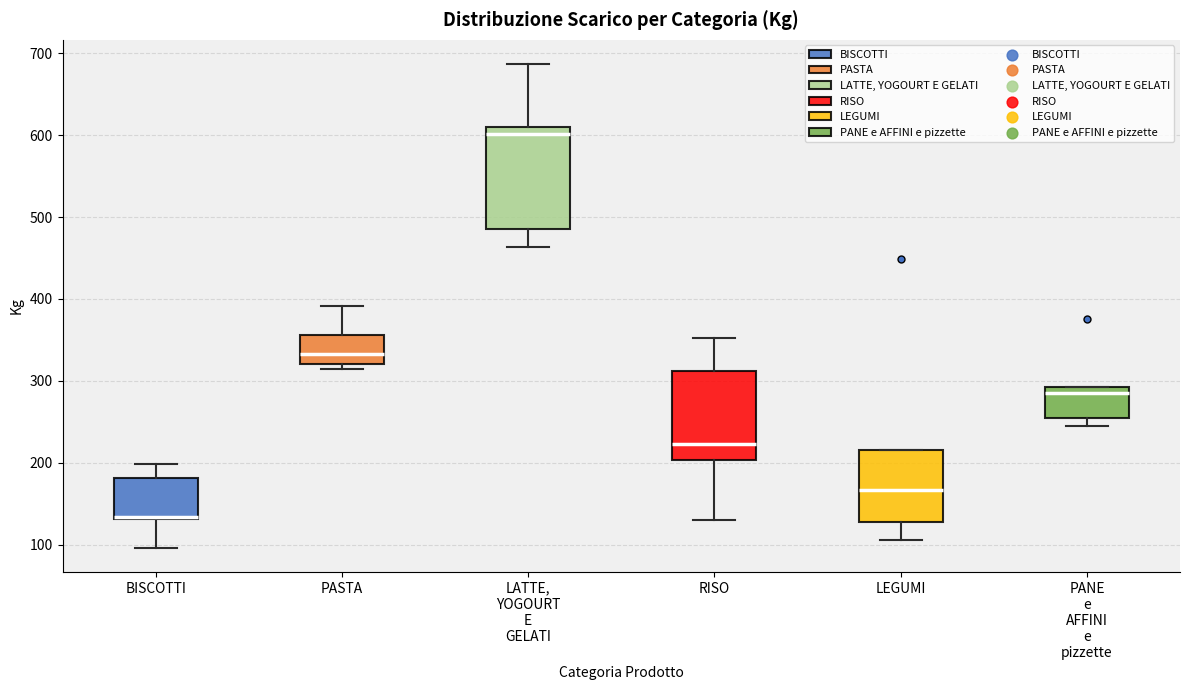

Reading left to right, transcribe this box plot: for each box, give where its median line is, the range the box spans, and where its two whiskers end, as read against the y-axis. The values are not printed on the chart, so give them approximately, as read against the axis.

BISCOTTI: median 130 (just above the box's lower edge), box 130 to 180, whiskers 100 to 200
PASTA: median 330, box 320 to 360, whiskers 320 (just below the box's lower edge) to 390
LATTE, YOGOURT E GELATI: median 600, box 490 to 610, whiskers 460 to 690
RISO: median 220, box 200 to 310, whiskers 130 to 350
LEGUMI: median 170, box 130 to 220, whiskers 110 to 220
PANE e AFFINI e pizzette: median 280, box 250 to 290, whiskers 240 to 290